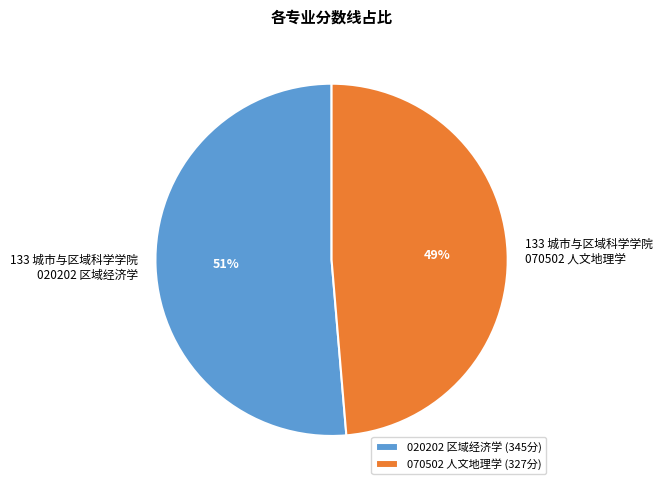

What percentage is the 133 城市与区域科学学院 020202 区域经济学 slice, to the nearest percent?

51%